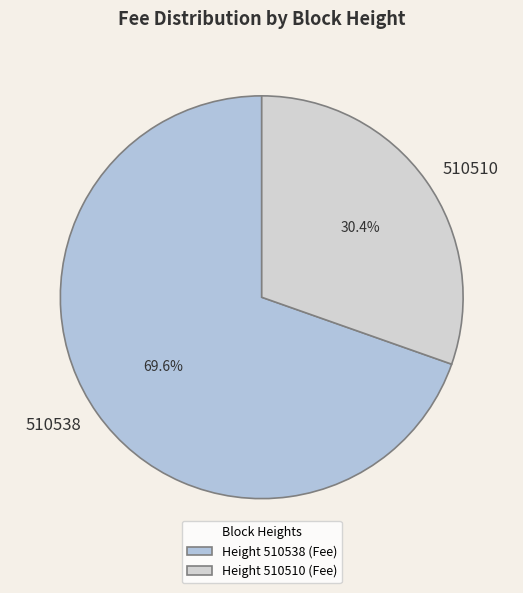

Is the sum of 510538 and 510510 greater than half?

Yes